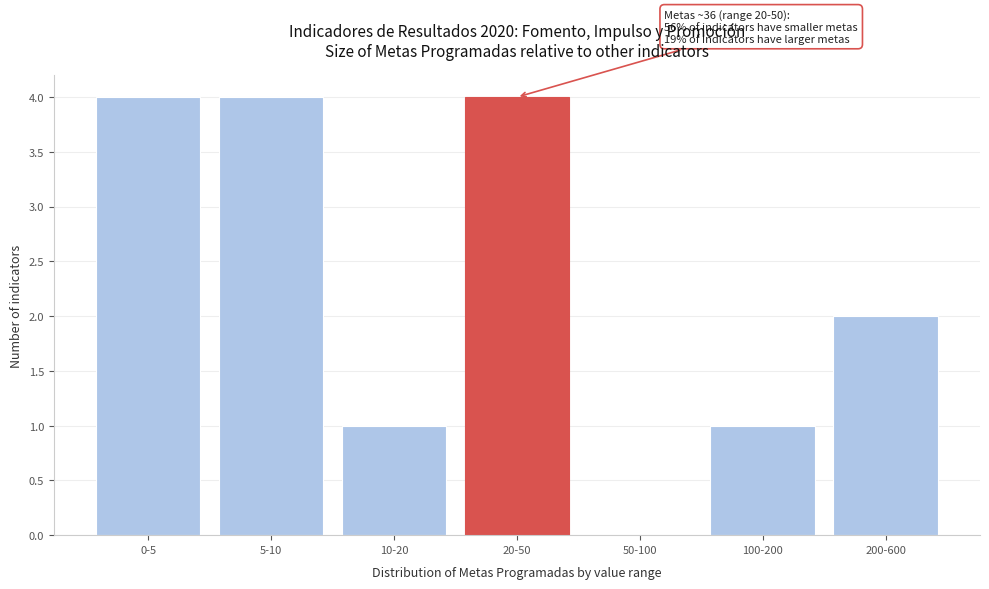

Reading left to right, transcribe all the data shown in this chart.

0-5=4	5-10=4	10-20=1	20-50=4	50-100=0	100-200=1	200-600=2